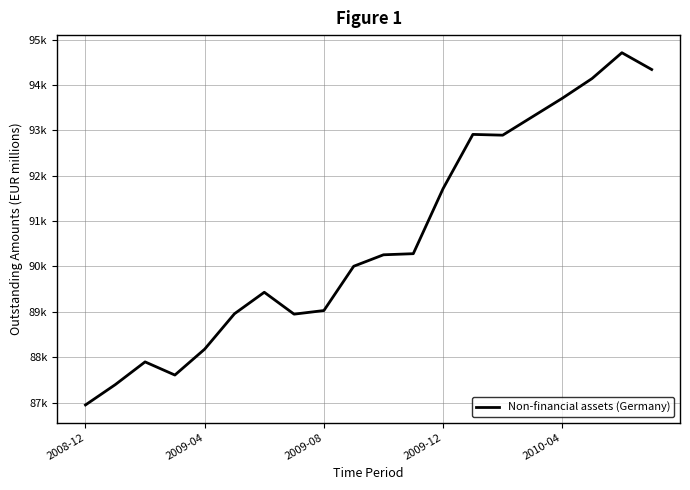

True or false: the data has more than 0 interior local peaks.

True